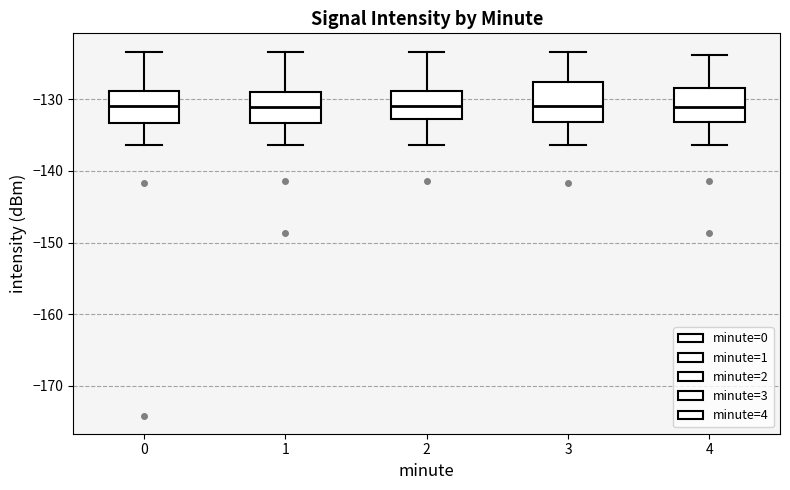

Reading left to right, transcribe this box plot: for each box, give where its median line is, the range the box spans, and where its two whiskers end, as read against the y-axis. The values are not printed on the chart, so give them approximately, as read against the axis.

0: median -131, box -133 to -129, whiskers -136 to -123
1: median -131, box -133 to -129, whiskers -136 to -123
2: median -131, box -133 to -129, whiskers -136 to -123
3: median -131, box -133 to -128, whiskers -136 to -123
4: median -131, box -133 to -128, whiskers -136 to -124